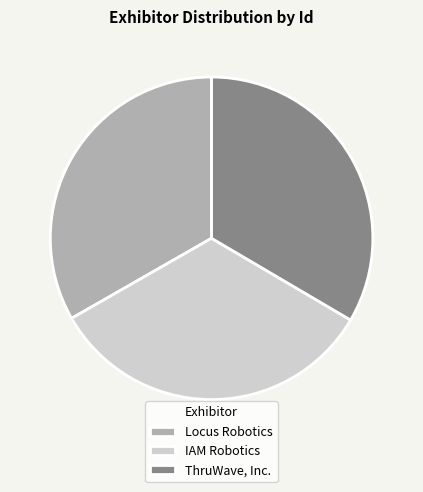

Combined, do Locus Robotics and ThruWave, Inc. account for over 50%?

Yes